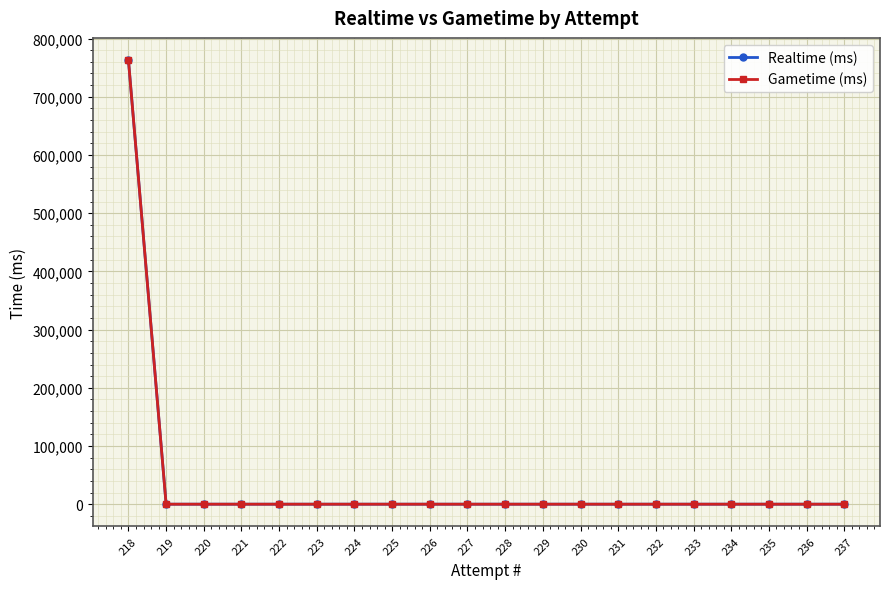

What is the difference between the maximum and second lowest values in the Gametime (ms) series?

763028